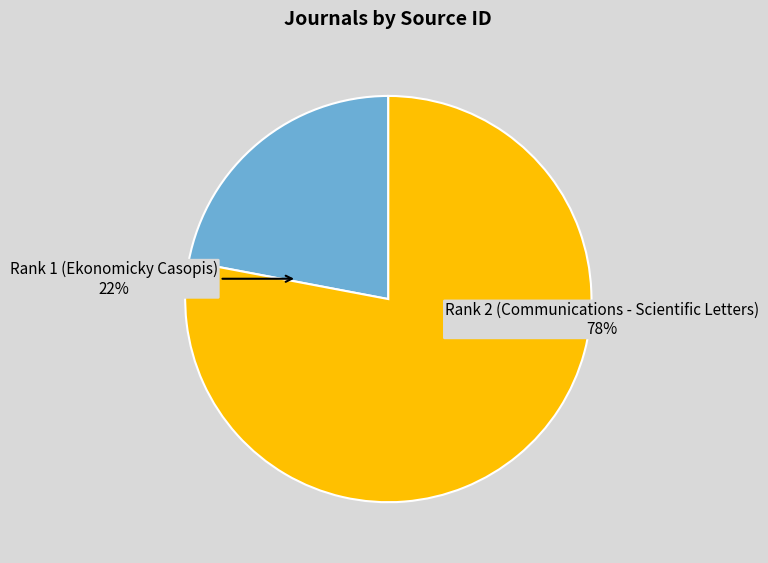

How many slices are in this pie chart?

2